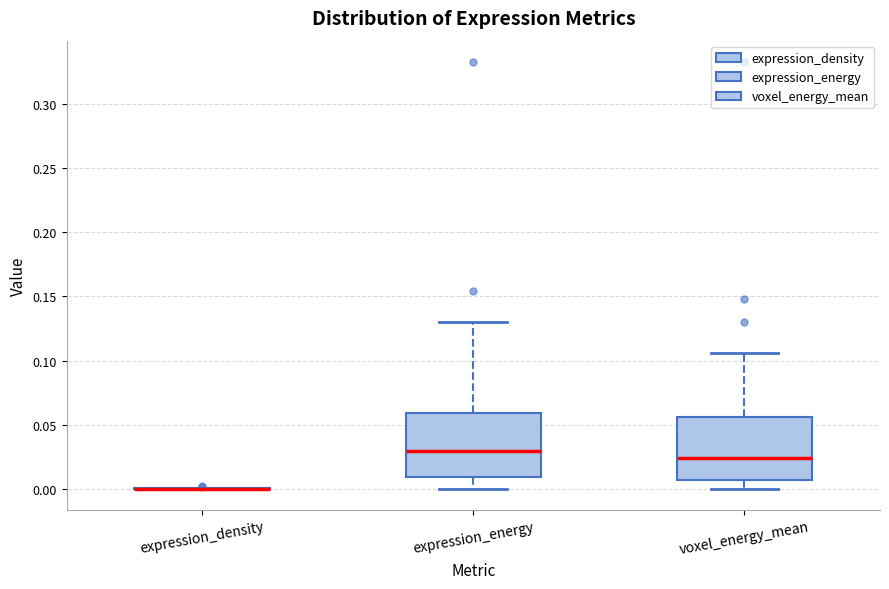

Reading left to right, transcribe this box plot: for each box, give where its median line is, the range the box spans, and where its two whiskers end, as read against the y-axis. The values are not printed on the chart, so give them approximately, as read against the axis.

expression_density: box collapsed to a line at 0.000, whiskers 0.000 to 0.000
expression_energy: median 0.030, box 0.010 to 0.060, whiskers 0.000 to 0.130
voxel_energy_mean: median 0.025, box 0.005 to 0.055, whiskers 0.000 to 0.105